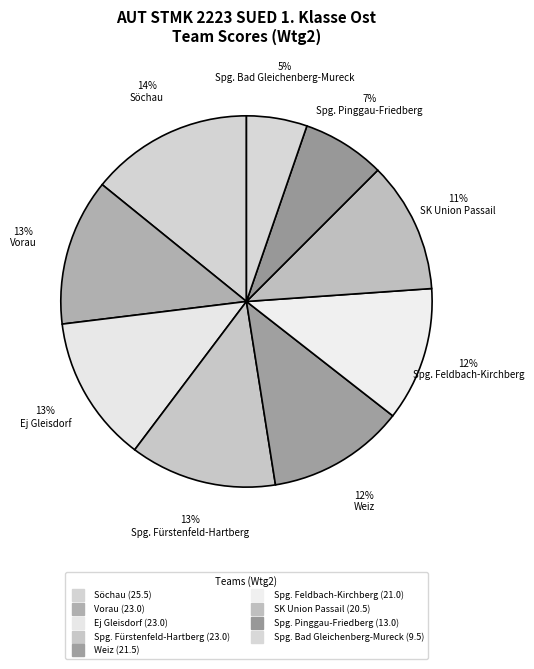

Count the number of slices in the pie.

9